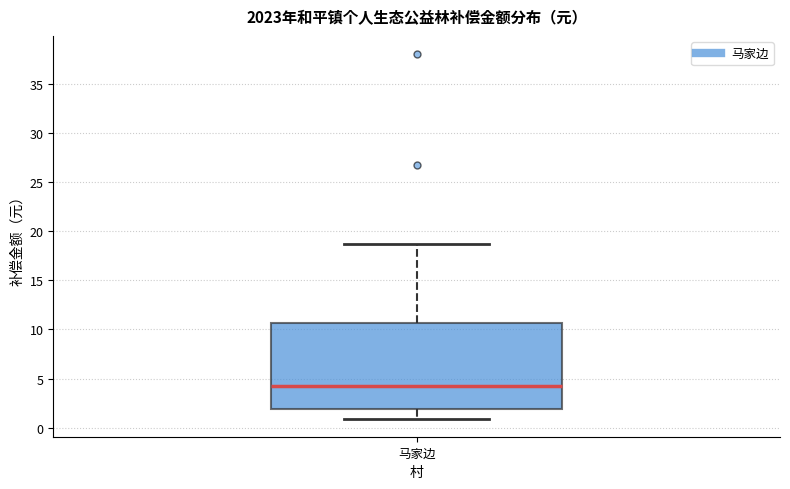

Transcribe this box plot: give where the median line is, the range the box spans, and where the two whiskers end, as read against the y-axis. The values are not printed on the chart, so give them approximately, as read against the axis.

median 4.5, box 2.0 to 10.5, whiskers 1.0 to 18.5